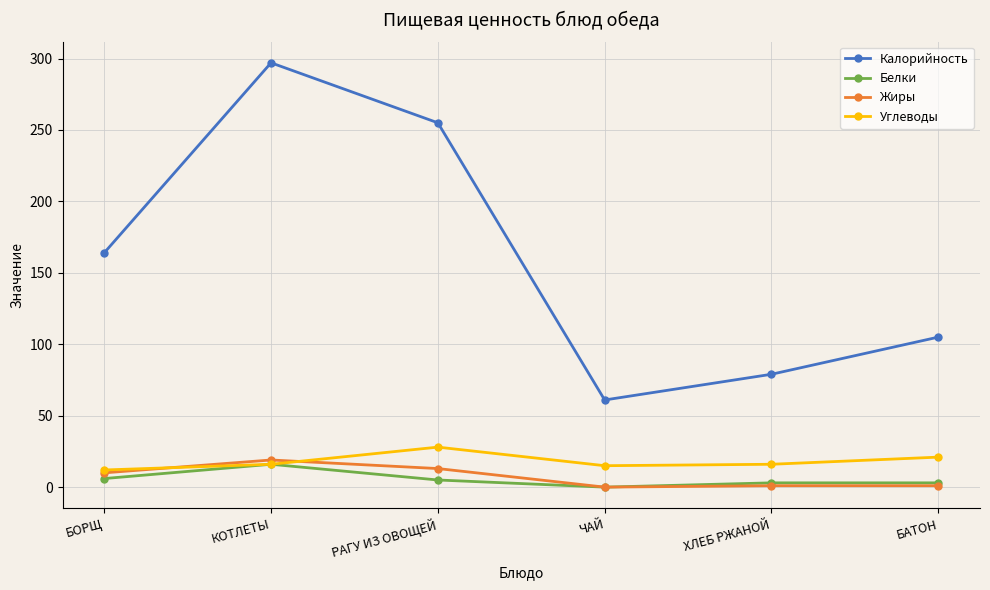

What is the average value of the Жиры series?

7